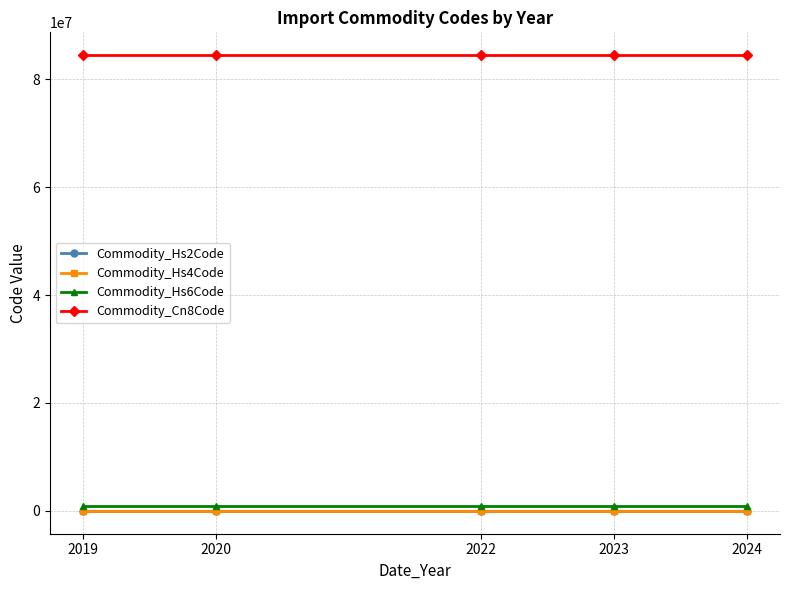

The value of Commodity_Cn8Code at 2020 is 119183704. True or false?

False